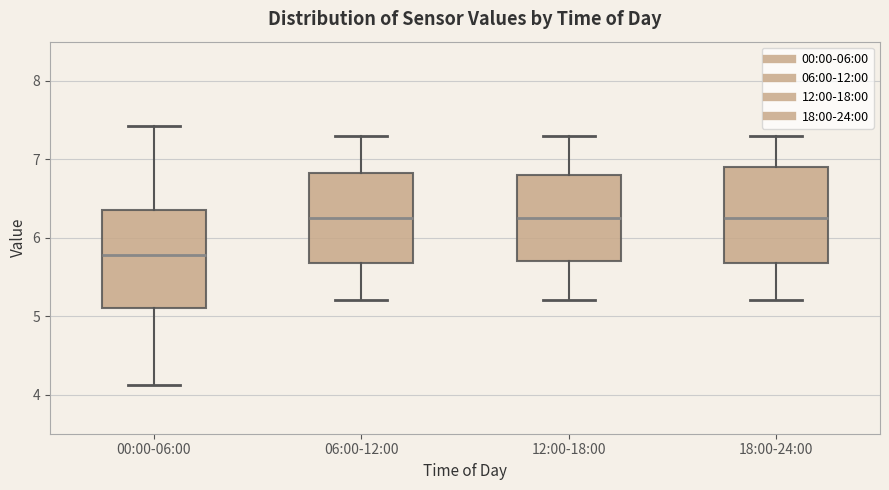

Reading left to right, read every box against the y-axis: the position of its median line, the range the box covers, and the ends of its whiskers. The values are not printed on the chart, so give them approximately, as read against the axis.

00:00-06:00: median 5.8, box 5.1 to 6.4, whiskers 4.1 to 7.4
06:00-12:00: median 6.3, box 5.7 to 6.8, whiskers 5.2 to 7.3
12:00-18:00: median 6.3, box 5.7 to 6.8, whiskers 5.2 to 7.3
18:00-24:00: median 6.3, box 5.7 to 6.9, whiskers 5.2 to 7.3